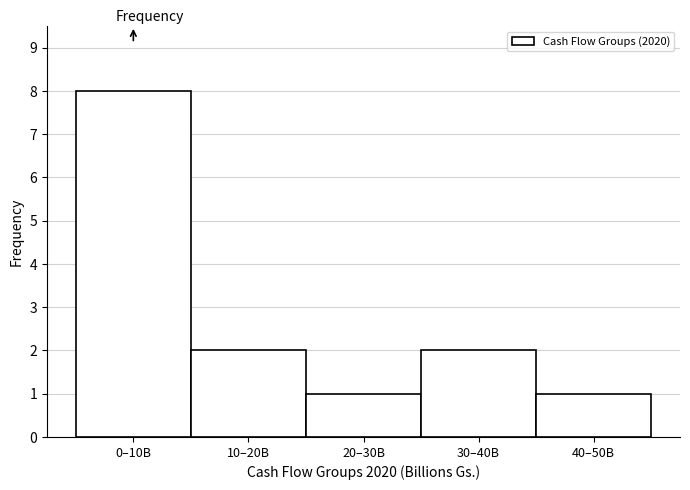

Reading left to right, extract all data points from this chart.

0–10B=8	10–20B=2	20–30B=1	30–40B=2	40–50B=1